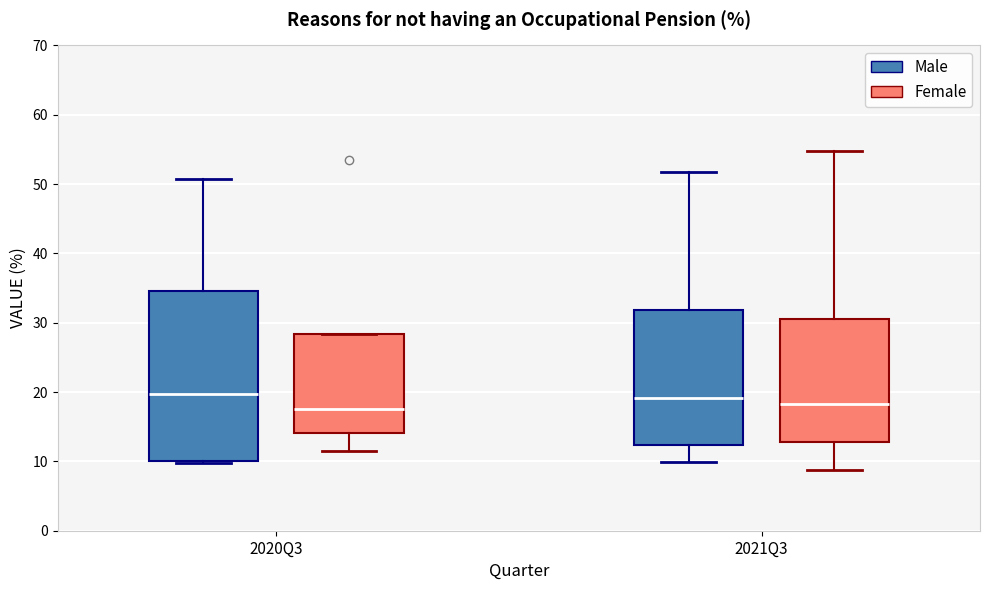

Where does the median line of the box for 2020Q3 (Female) sit on the y-axis? The values are not printed on the chart, so give them approximately, as read against the axis.

18